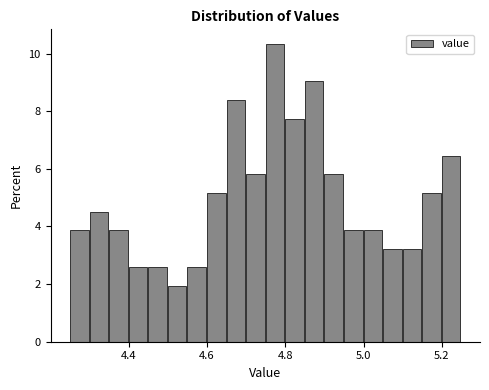

Around what value on the x-axis is the tallest bar? Give the approximate position of its centre, as read against the axis.

4.78